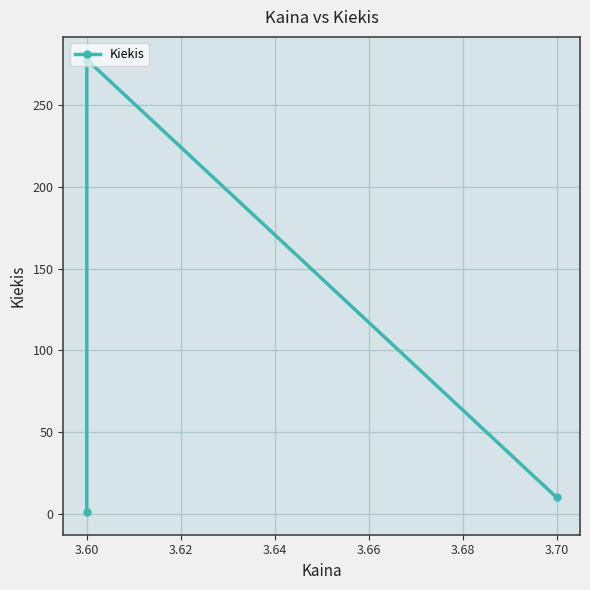

At which category does the chart reach its peak across all series?

3.60